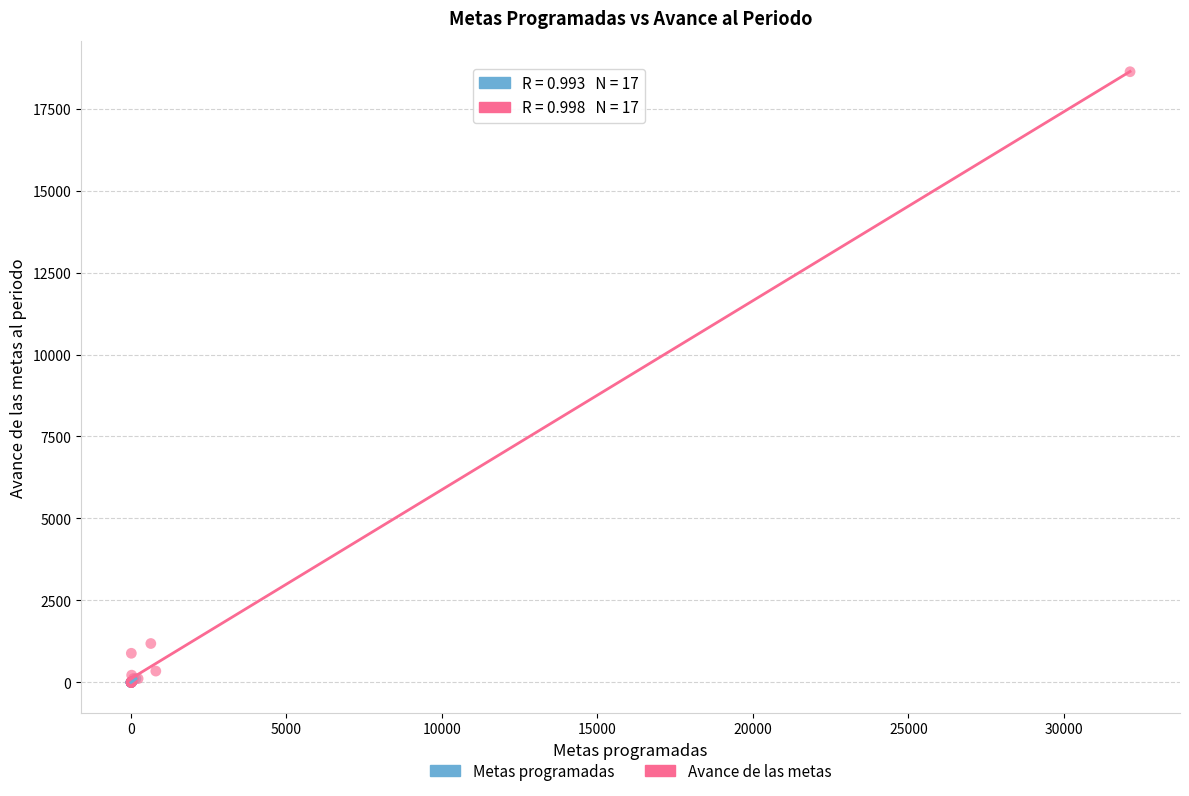

What are all the series names shown in the legend?

Metas programadas, Avance de las metas